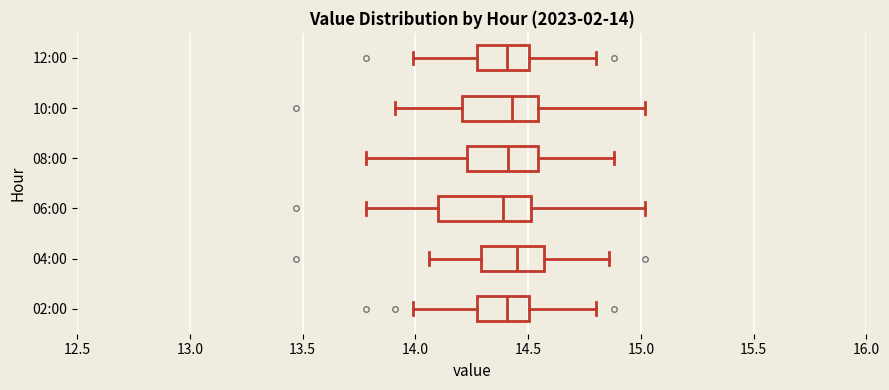

Which box is the widest, from its left edge to its right edge?

06:00